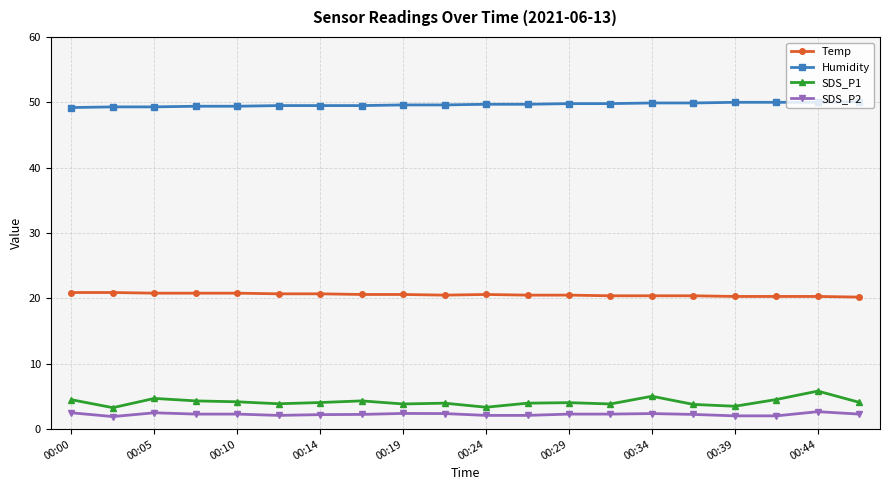

Which series has the largest range (max minus min)?

SDS_P1